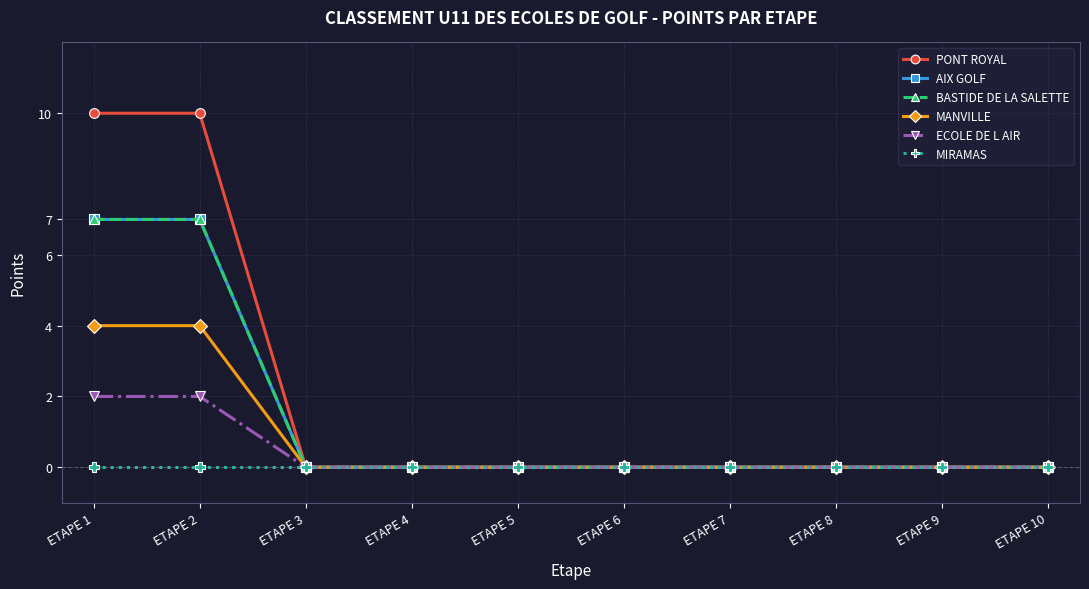

Is the value of MANVILLE at ETAPE 8 greater than the value of AIX GOLF at ETAPE 8?

No